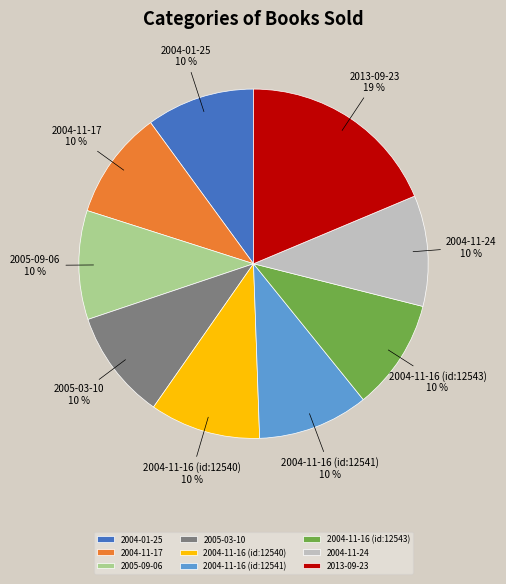

Is it true that 2004-11-24 is 1% of the pie?

False